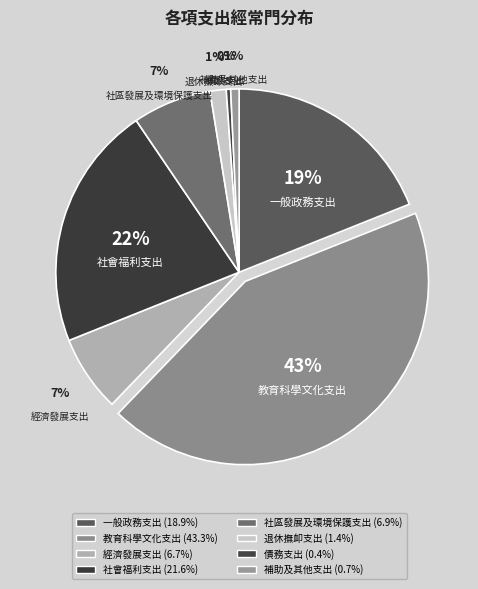

Rank the categories by value from lowest to highest.

債務支出, 補助及其他支出, 退休撫卹支出, 經濟發展支出, 社區發展及環境保護支出, 一般政務支出, 社會福利支出, 教育科學文化支出